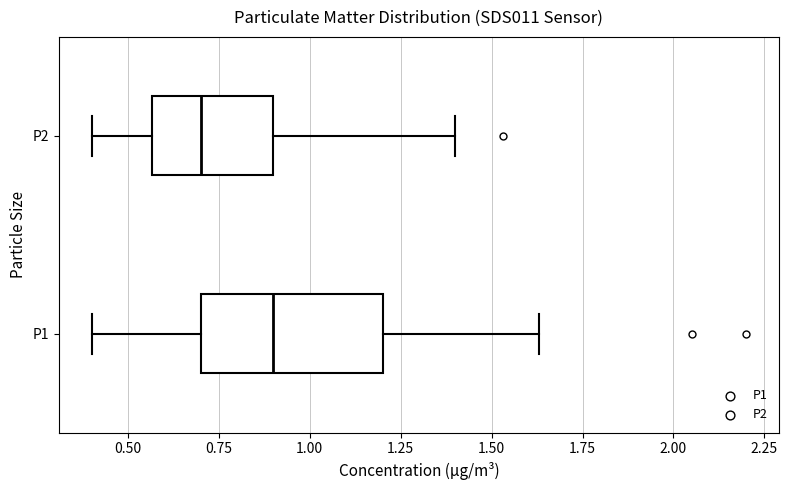

Reading bottom to top, transcribe this box plot: for each box, give where its median line is, the range the box spans, and where its two whiskers end, as read against the x-axis. The values are not printed on the chart, so give them approximately, as read against the axis.

P1: median 0.90, box 0.70 to 1.20, whiskers 0.40 to 1.65
P2: median 0.70, box 0.55 to 0.90, whiskers 0.40 to 1.40